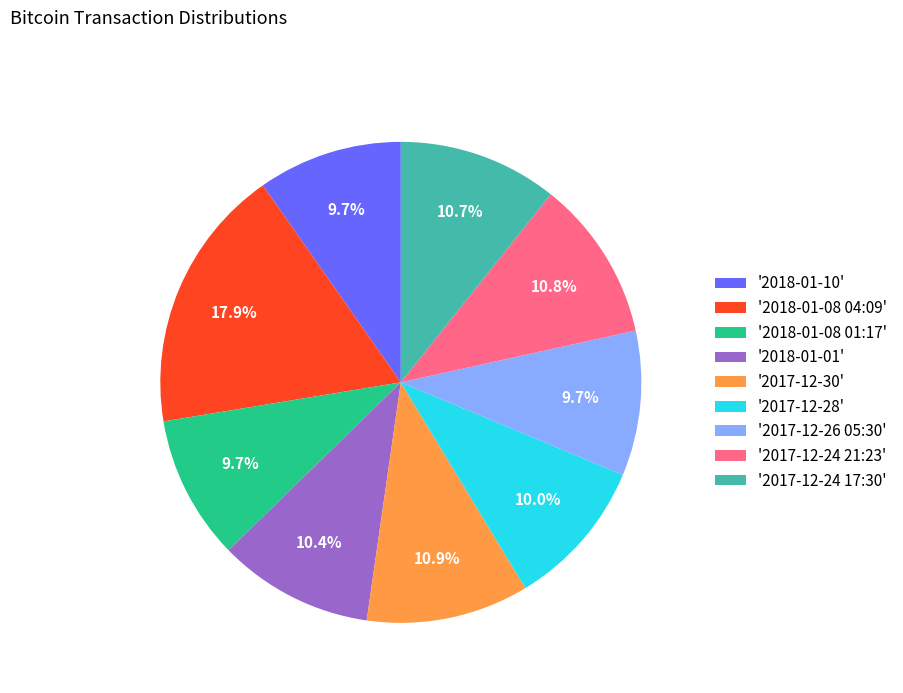

Which has a higher value, '2017-12-24 17:30' or '2018-01-10'?

'2017-12-24 17:30'